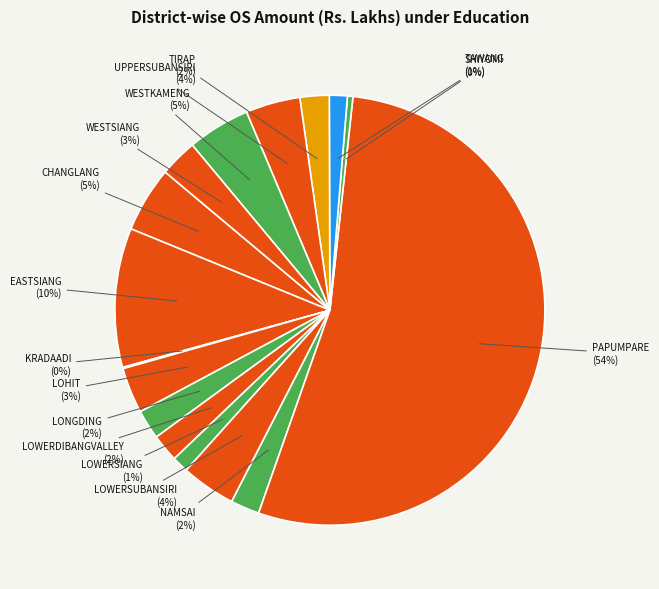

Which has a higher value, EASTSIANG or WESTSIANG?

EASTSIANG